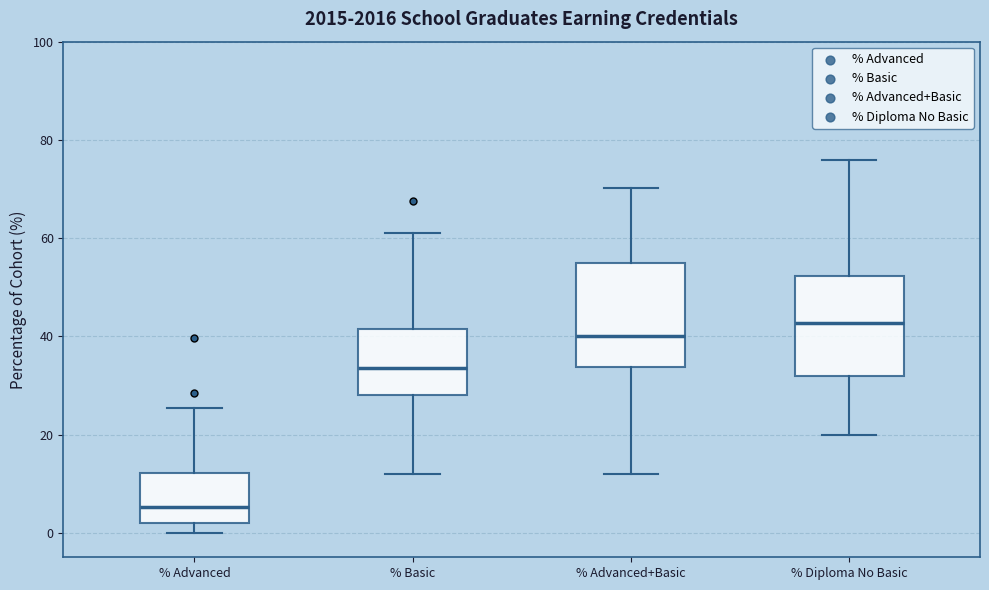

Where does the upper whisker of the box for % Advanced+Basic end on the y-axis? The values are not printed on the chart, so give them approximately, as read against the axis.

70